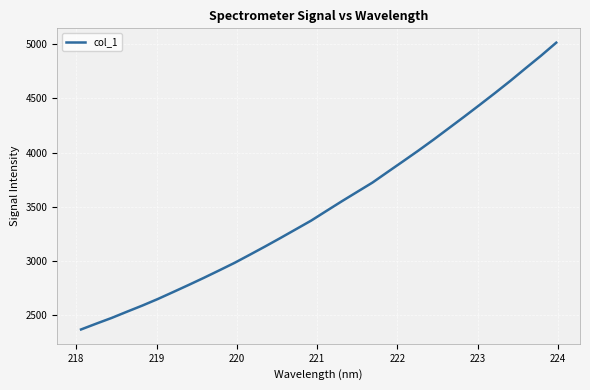

What is the difference between the maximum and minimum values?

2644.1